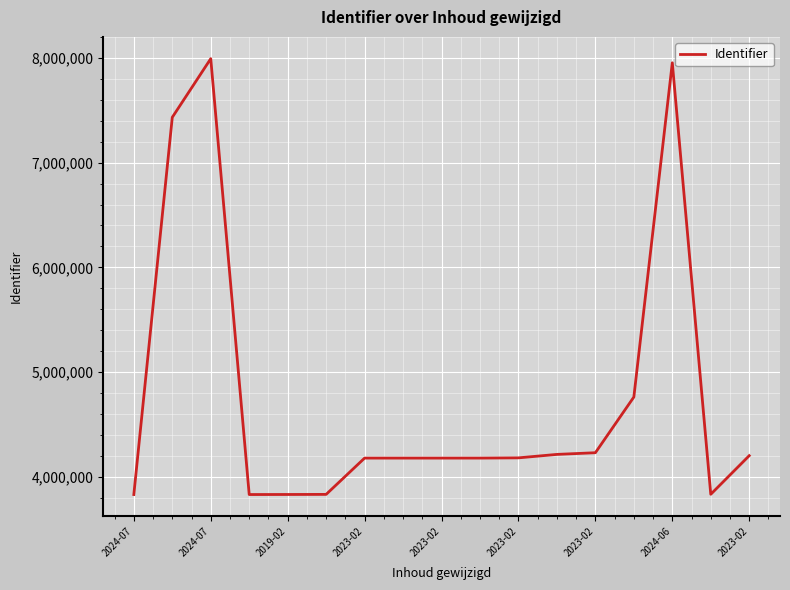

What is the minimum value shown in the chart?

3829478